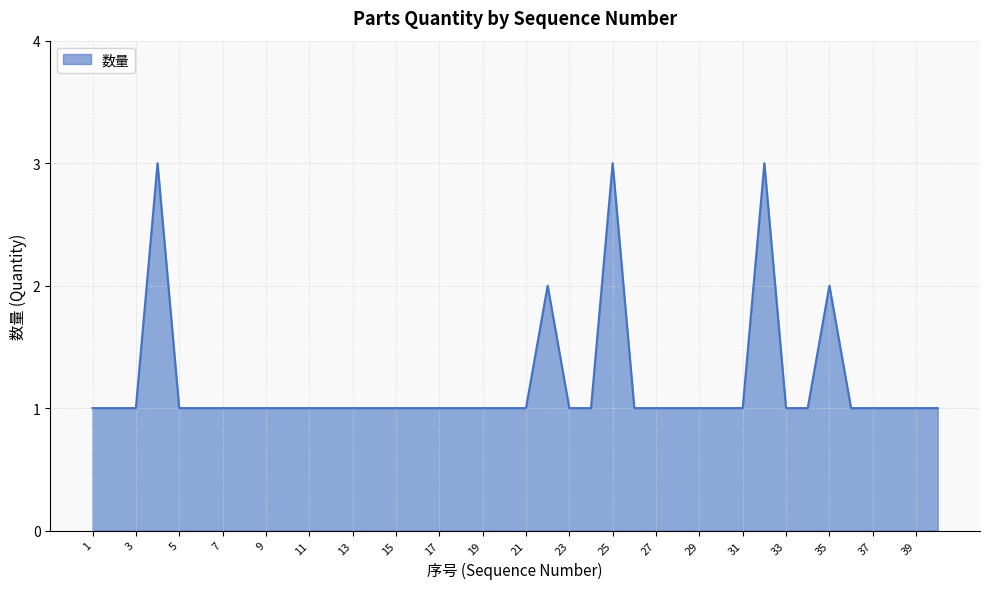

What is the maximum value shown in the chart?

3